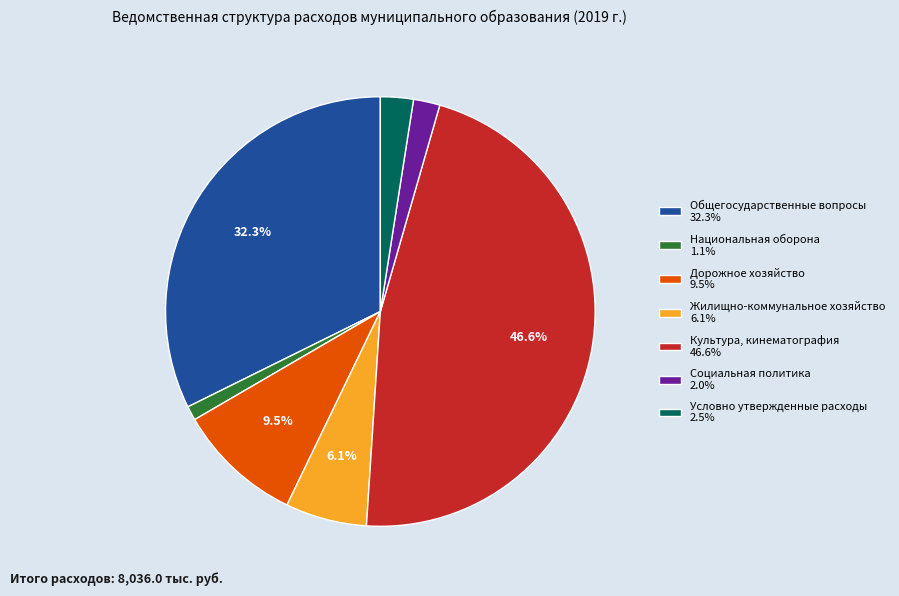

To the nearest percent, what is the average slice percentage?

14%